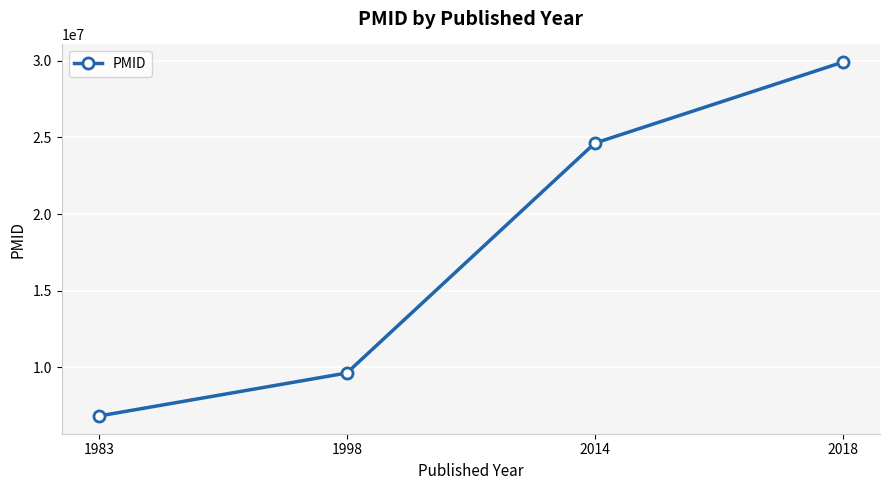

Does the chart have visible grid lines?

Yes